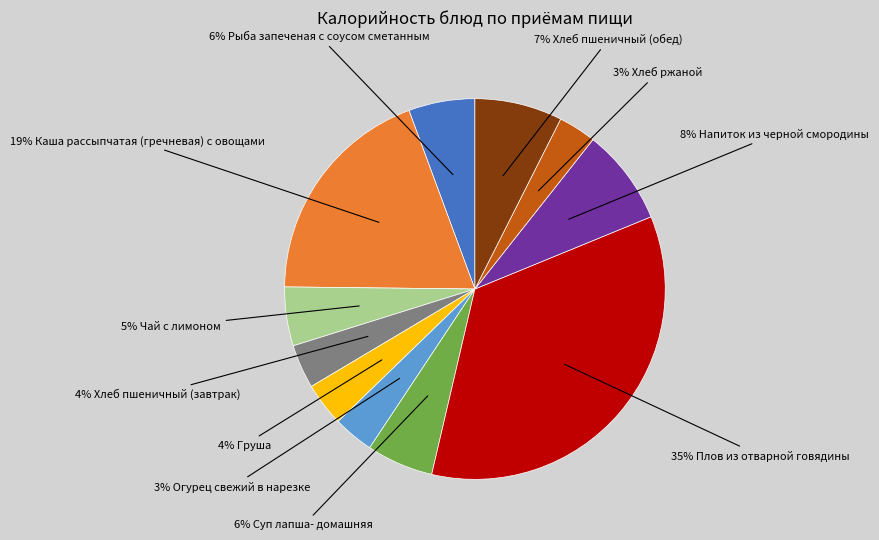

To the nearest percent, what is the difference between the largest and smallest slice percentages?

32%